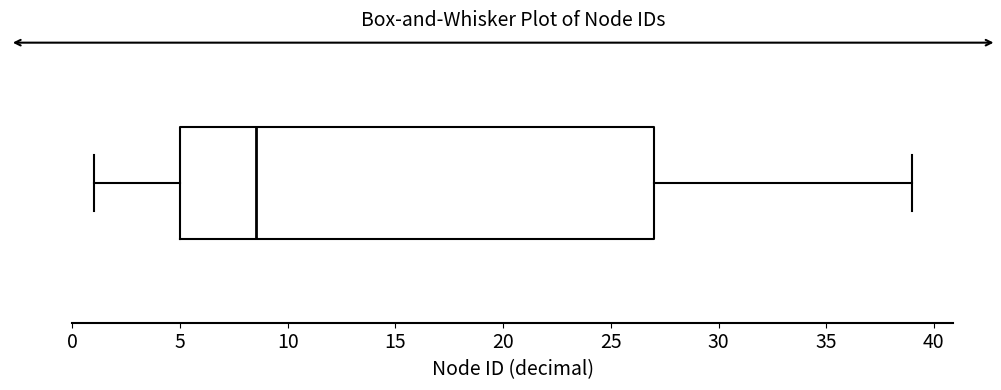

Transcribe this box plot: give where the median line is, the range the box spans, and where the two whiskers end, as read against the x-axis. The values are not printed on the chart, so give them approximately, as read against the axis.

median 8.5, box 5.0 to 27.0, whiskers 1.0 to 39.0